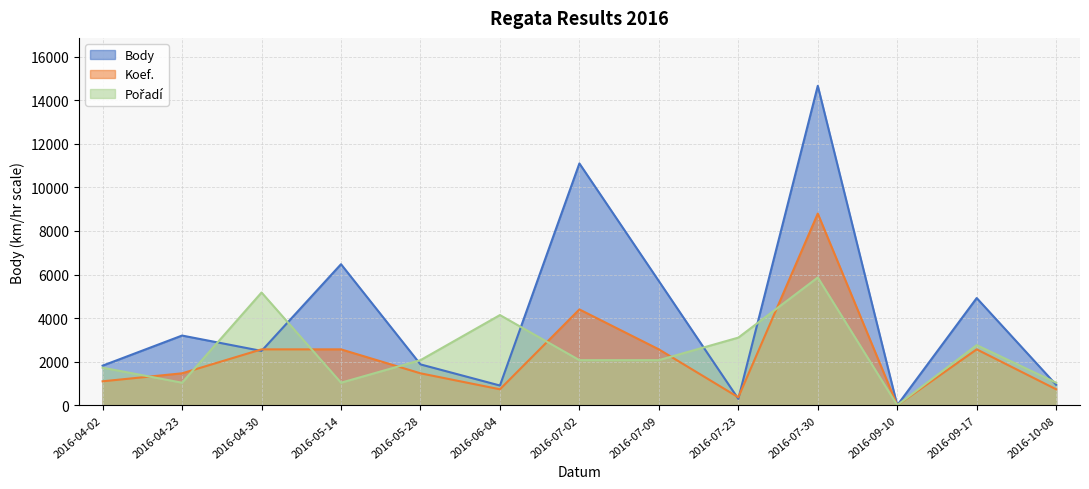

Reading right to left, extract all data points from this chart.

Body: 938.0	4921.0	0.0	14662.0	293.0	5699.0	11099.0	906.0	1876.0	6474.0	2494.0	3200.0	1818.0
Koef.: 733.1	2565.8	0.0	8797.2	366.5	2565.8	4398.6	733.1	1466.2	2565.8	2565.8	1466.2	1099.6
Pořadí: 1035.0	2759.9	0.0	5864.8	3104.9	2069.9	2069.9	4139.9	2069.9	1035.0	5174.8	1035.0	1724.9